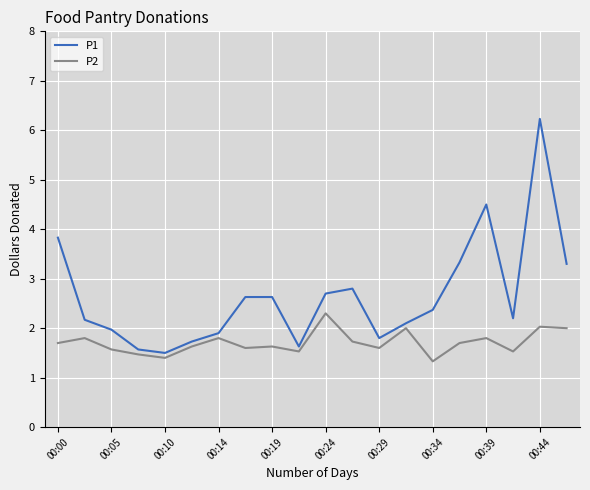

Reading left to right, transcribe all the data shown in this chart.

P1: 3.8	2.2	2.0	1.6	1.5	1.7	1.9	2.6	2.6	1.6	2.7	2.8	1.8	2.1	2.4	3.3	4.5	2.2	6.2	3.3
P2: 1.7	1.8	1.6	1.5	1.4	1.6	1.8	1.6	1.6	1.5	2.3	1.7	1.6	2.0	1.3	1.7	1.8	1.5	2.0	2.0